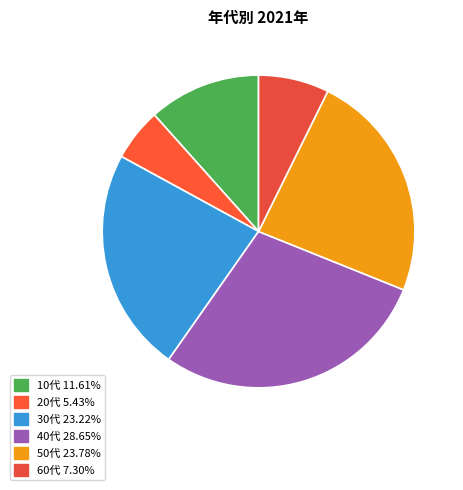

True or false: 20代 accounts for 5% of the total.

True